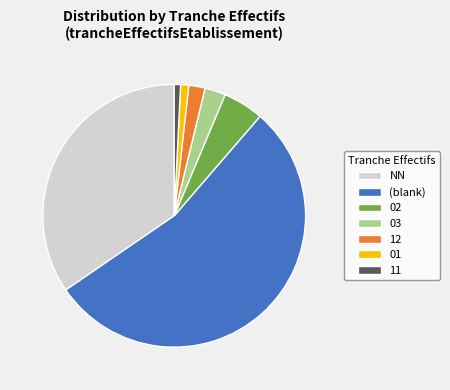

Does 01 represent more than half of the total?

No